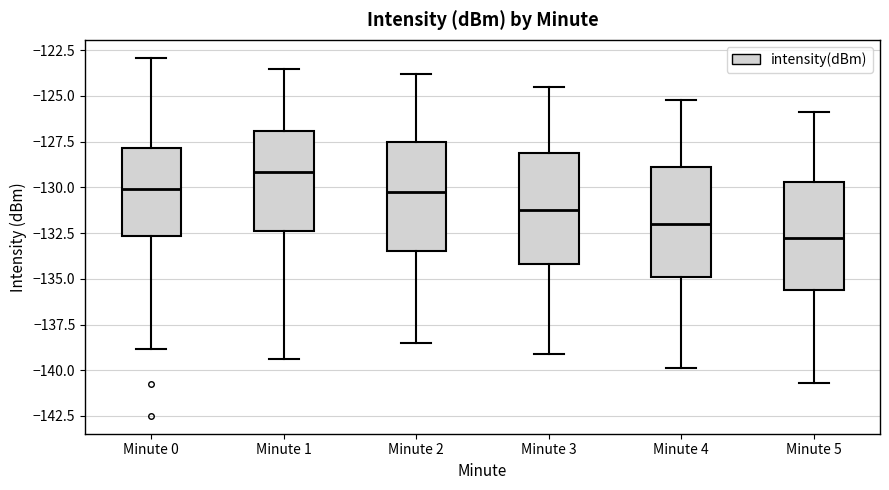

Reading left to right, read every box against the y-axis: the position of its median line, the range the box covers, and the ends of its whiskers. The values are not printed on the chart, so give them approximately, as read against the axis.

Minute 0: median -130.0, box -132.5 to -128.0, whiskers -139.0 to -123.0
Minute 1: median -129.0, box -132.5 to -127.0, whiskers -139.5 to -123.5
Minute 2: median -130.0, box -133.5 to -127.5, whiskers -138.5 to -124.0
Minute 3: median -131.0, box -134.0 to -128.0, whiskers -139.0 to -124.5
Minute 4: median -132.0, box -135.0 to -129.0, whiskers -140.0 to -125.0
Minute 5: median -132.5, box -135.5 to -129.5, whiskers -140.5 to -126.0